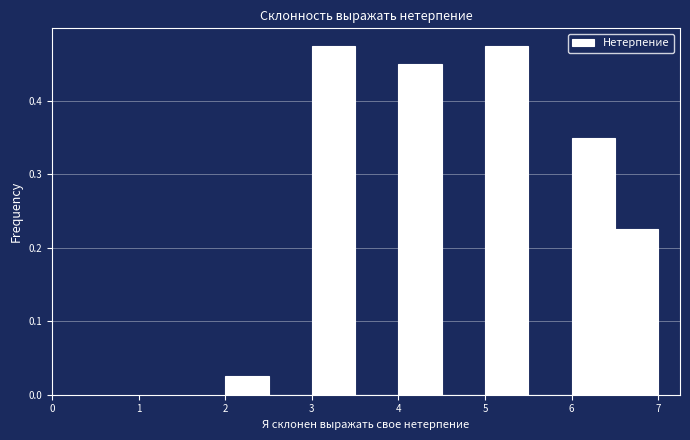

Reading left to right, transcribe this chart: for each bar, give the range it covers on the x-axis and its height. The values are not printed on the chart, so give them approximately, as read against the axis.

2.0 to 2.5: 0.03
2.5 to 3.0: 0
3.0 to 3.5: 0.48
3.5 to 4.0: 0
4.0 to 4.5: 0.45
4.5 to 5.0: 0
5.0 to 5.5: 0.48
5.5 to 6.0: 0
6.0 to 6.5: 0.35
6.5 to 7.0: 0.23